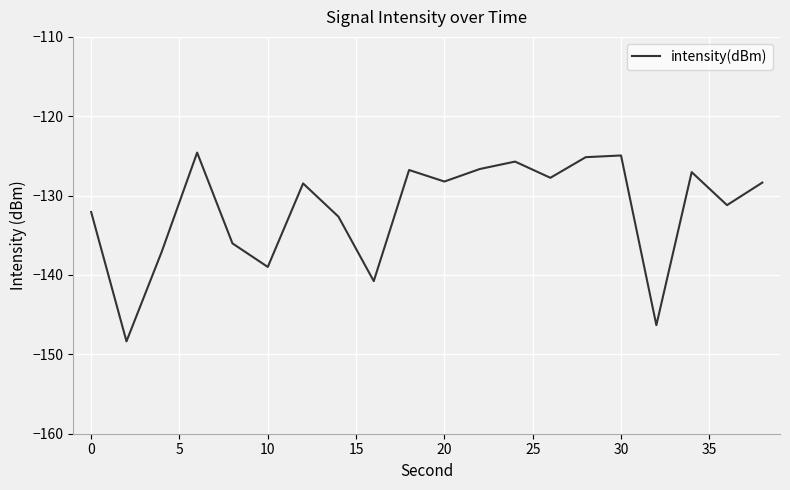

What is the minimum value shown in the chart?

-148.4